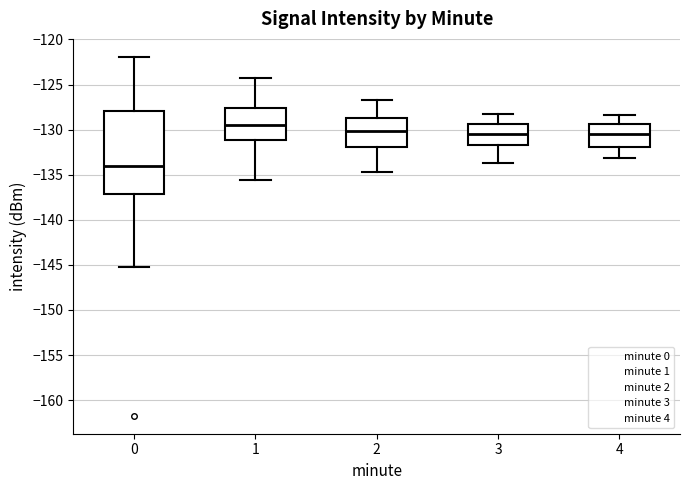

Comparing the boxes themselves (not the whiskers), which one is the tallest?

0